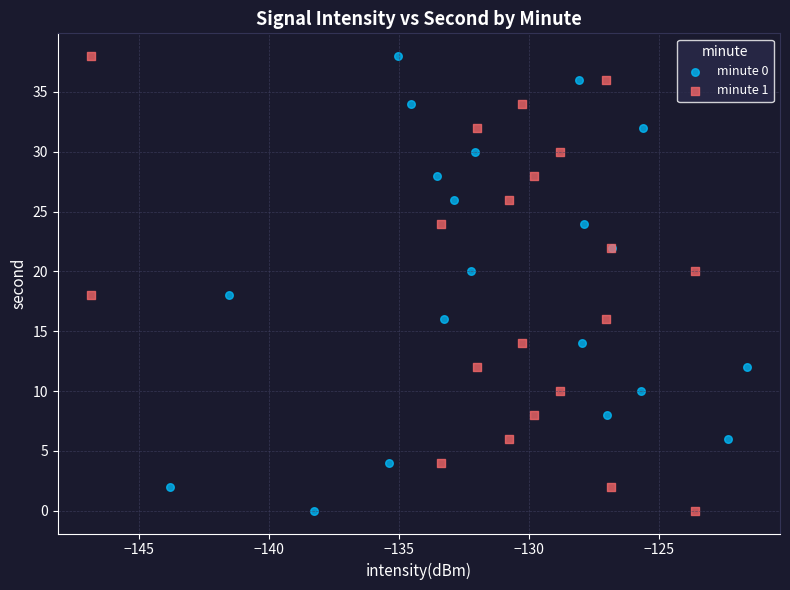

What are all the series names shown in the legend?

minute 0, minute 1